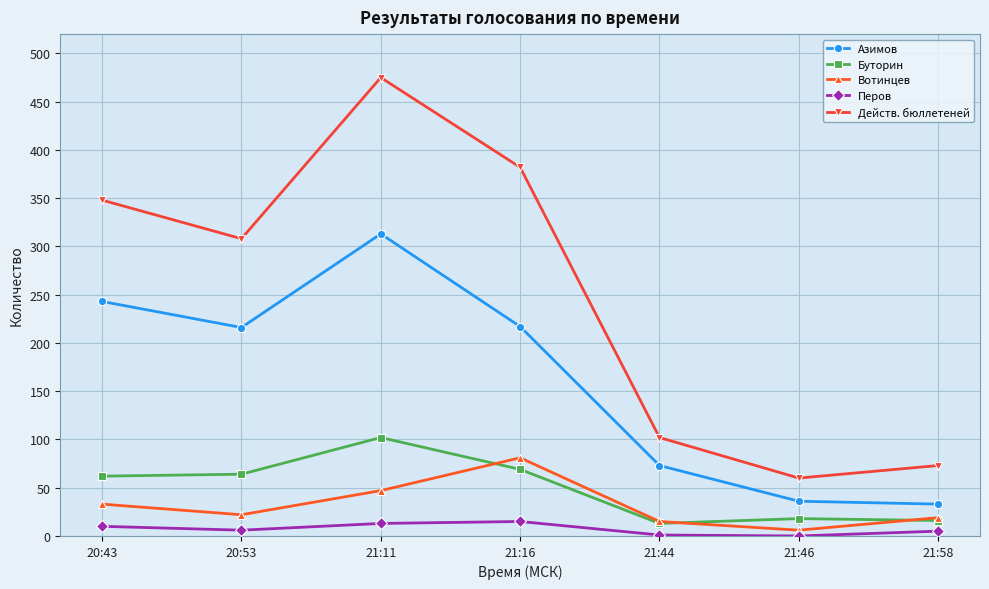

List the series in order of their peak value, highest first.

Действ. бюллетеней, Азимов, Буторин, Вотинцев, Перов